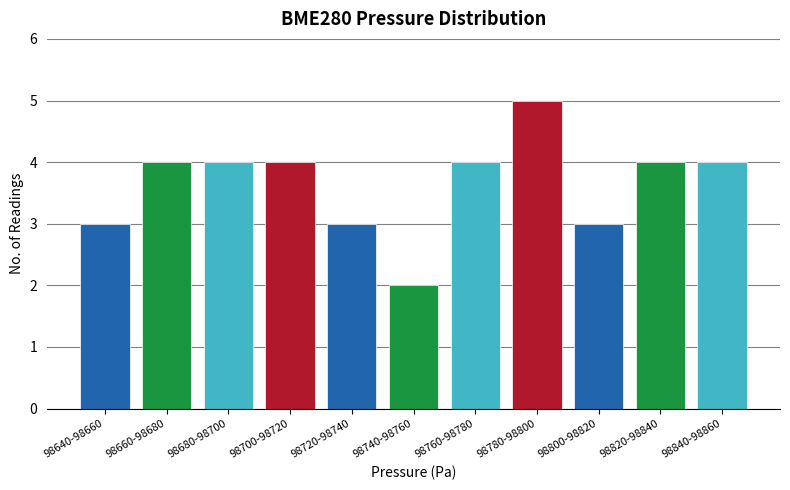

Reading left to right, what are all the values shown in this chart?

3	4	4	4	3	2	4	5	3	4	4